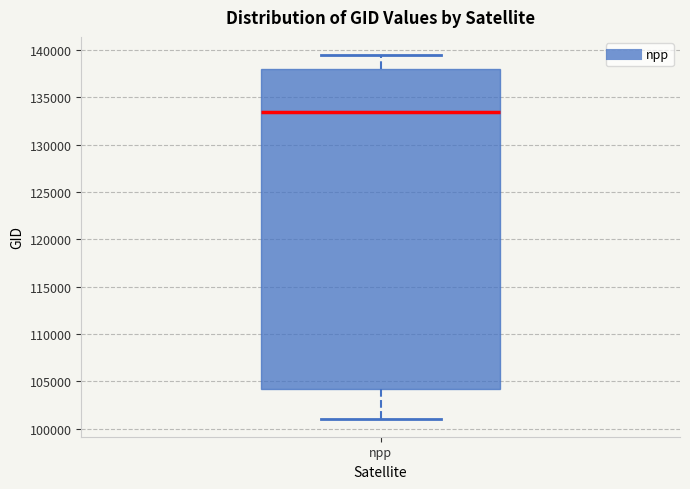

Where does the median line of the box for npp sit on the y-axis? The values are not printed on the chart, so give them approximately, as read against the axis.

133500